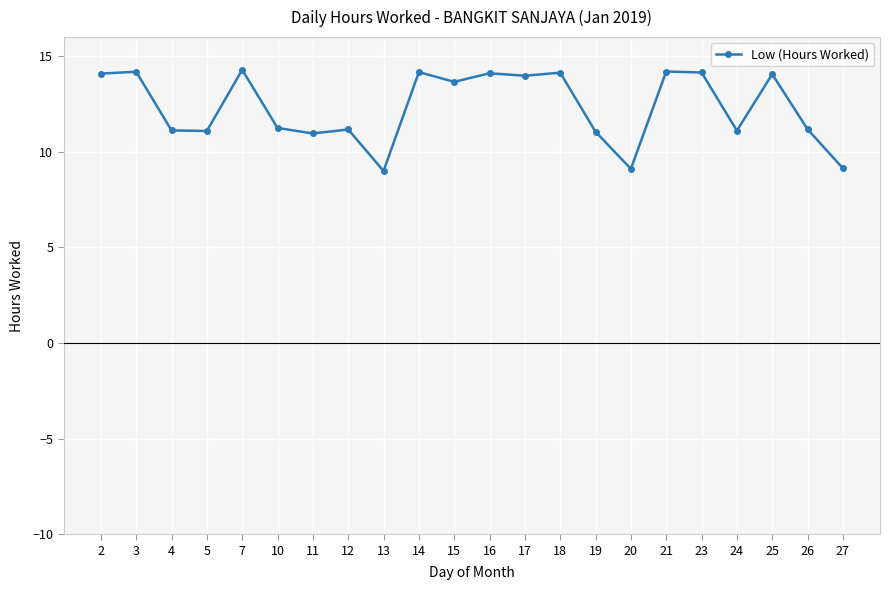

The chart shows a value of 9.1 at 27. True or false?

True